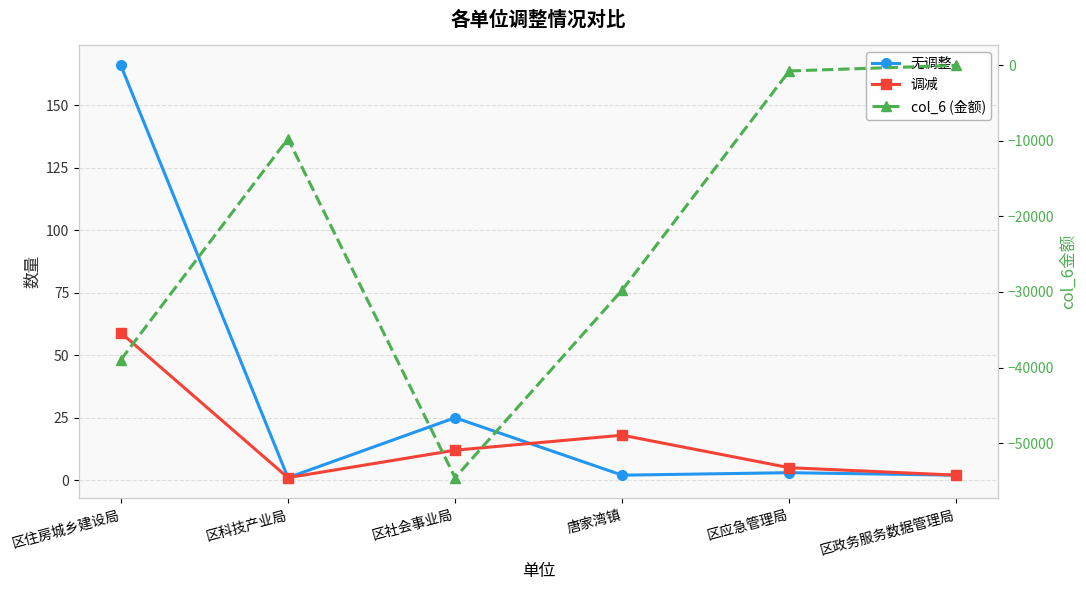

At which category is the sum across all series the highest?

区政务服务数据管理局